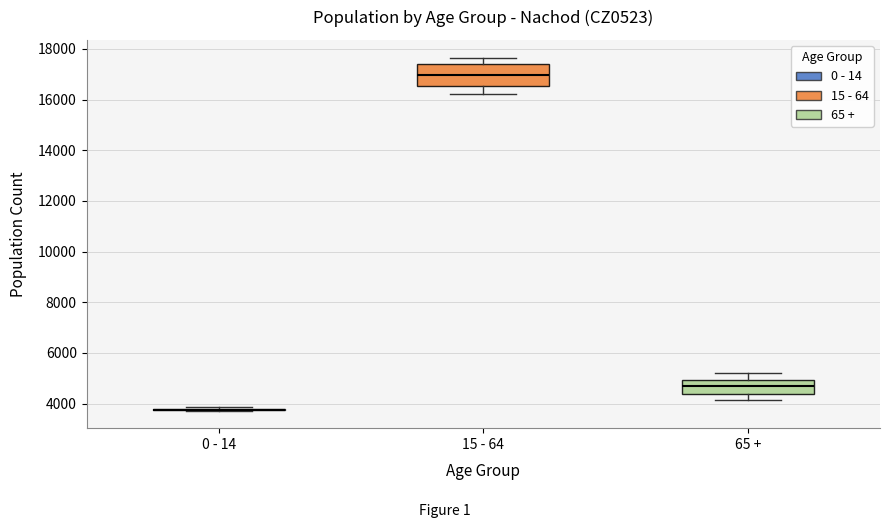

Reading left to right, transcribe this box plot: for each box, give where its median line is, the range the box spans, and where its two whiskers end, as read against the y-axis. The values are not printed on the chart, so give them approximately, as read against the axis.

0 - 14: box collapsed to a line at 3800, whiskers 3800 to 3800
15 - 64: median 17000, box 16600 to 17400, whiskers 16200 to 17600
65 +: median 4800, box 4400 to 5000, whiskers 4200 to 5200